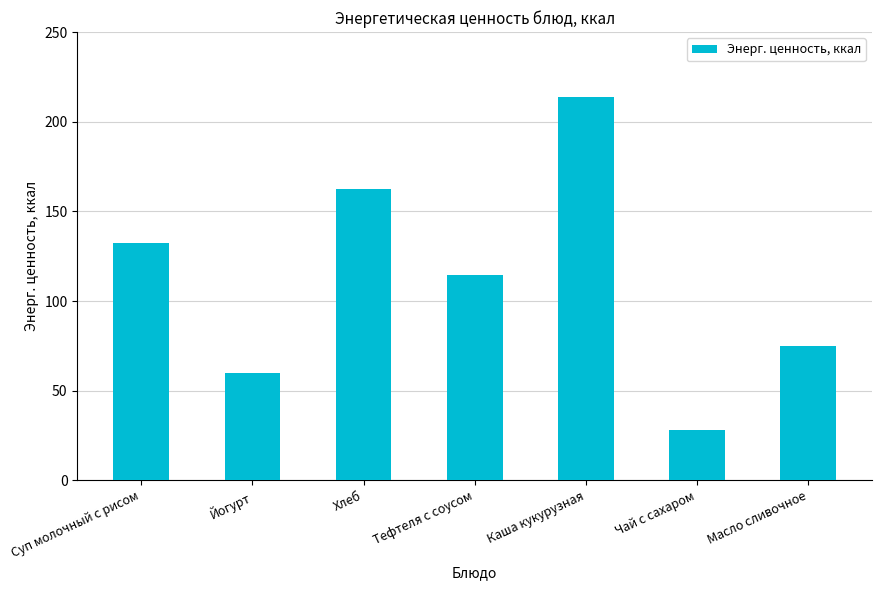

Is it true that the value at Йогурт is 60.0?

True